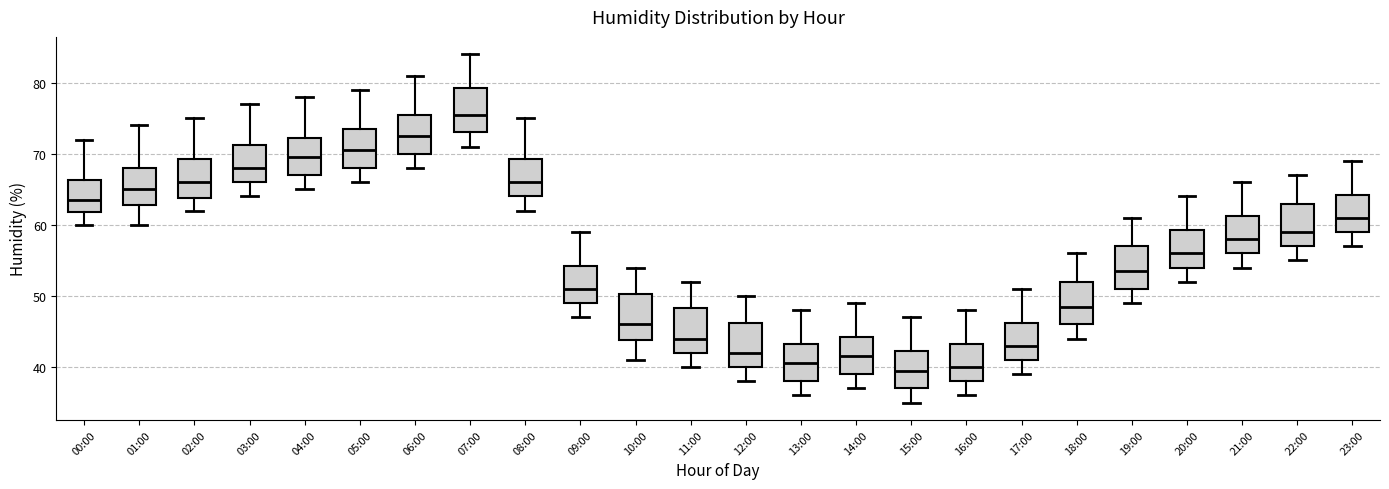

Reading left to right, transcribe this box plot: for each box, give where its median line is, the range the box spans, and where its two whiskers end, as read against the y-axis. The values are not printed on the chart, so give them approximately, as read against the axis.

00:00: median 64, box 62 to 66, whiskers 60 to 72
01:00: median 65, box 63 to 68, whiskers 60 to 74
02:00: median 66, box 64 to 69, whiskers 62 to 75
03:00: median 68, box 66 to 71, whiskers 64 to 77
04:00: median 70, box 67 to 72, whiskers 65 to 78
05:00: median 71, box 68 to 74, whiskers 66 to 79
06:00: median 73, box 70 to 76, whiskers 68 to 81
07:00: median 76, box 73 to 79, whiskers 71 to 84
08:00: median 66, box 64 to 69, whiskers 62 to 75
09:00: median 51, box 49 to 54, whiskers 47 to 59
10:00: median 46, box 44 to 50, whiskers 41 to 54
11:00: median 44, box 42 to 48, whiskers 40 to 52
12:00: median 42, box 40 to 46, whiskers 38 to 50
13:00: median 41, box 38 to 43, whiskers 36 to 48
14:00: median 42, box 39 to 44, whiskers 37 to 49
15:00: median 40, box 37 to 42, whiskers 35 to 47
16:00: median 40, box 38 to 43, whiskers 36 to 48
17:00: median 43, box 41 to 46, whiskers 39 to 51
18:00: median 49, box 46 to 52, whiskers 44 to 56
19:00: median 54, box 51 to 57, whiskers 49 to 61
20:00: median 56, box 54 to 59, whiskers 52 to 64
21:00: median 58, box 56 to 61, whiskers 54 to 66
22:00: median 59, box 57 to 63, whiskers 55 to 67
23:00: median 61, box 59 to 64, whiskers 57 to 69